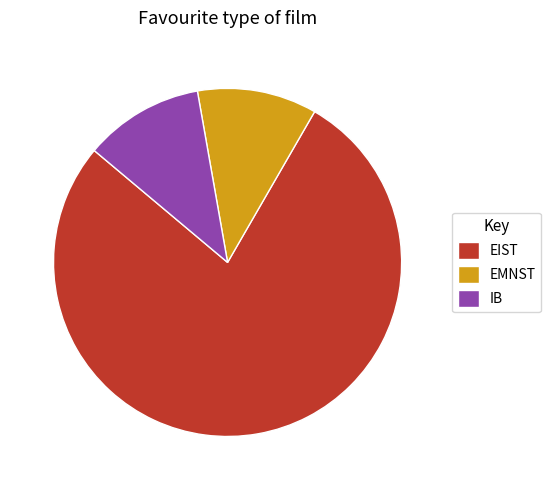

True or false: EIST accounts for 92% of the total.

False